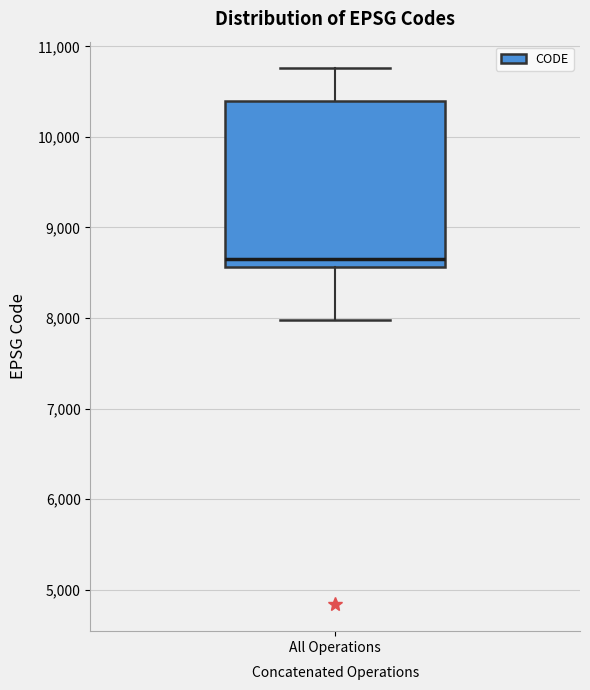

Where is the lower edge of the box for All Operations on the y-axis? The values are not printed on the chart, so give them approximately, as read against the axis.

8600